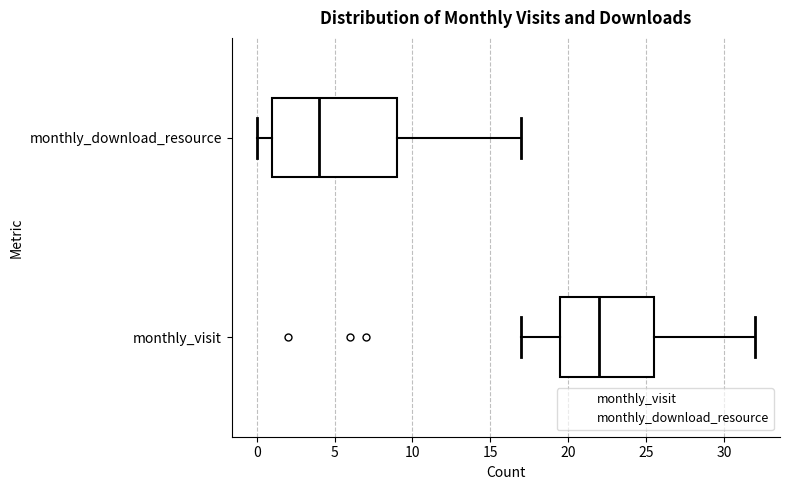

Which box is the widest, from its left edge to its right edge?

monthly_download_resource